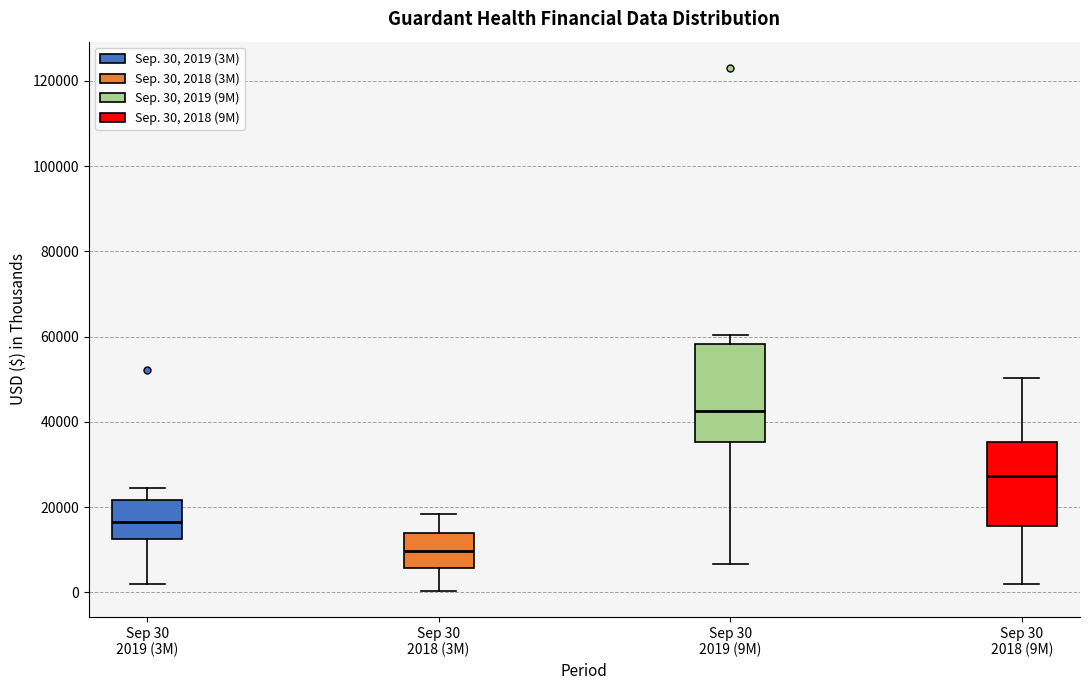

Reading left to right, read every box against the y-axis: the position of its median line, the range the box covers, and the ends of its whiskers. The values are not printed on the chart, so give them approximately, as read against the axis.

Sep 30 2019 (3M): median 16000, box 12000 to 22000, whiskers 2000 to 24000
Sep 30 2018 (3M): median 10000, box 6000 to 14000, whiskers 0 to 18000
Sep 30 2019 (9M): median 42000, box 36000 to 58000, whiskers 6000 to 60000
Sep 30 2018 (9M): median 28000, box 16000 to 36000, whiskers 2000 to 50000